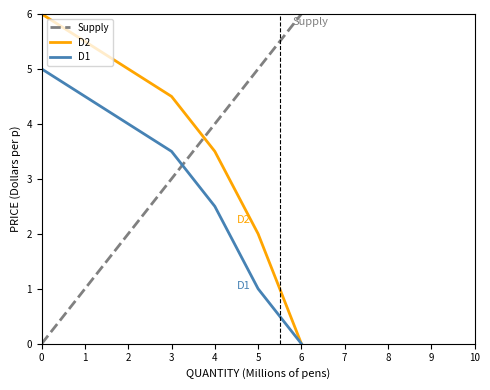

At 0, list the series in order from largest to smallest.

D2, D1, Supply